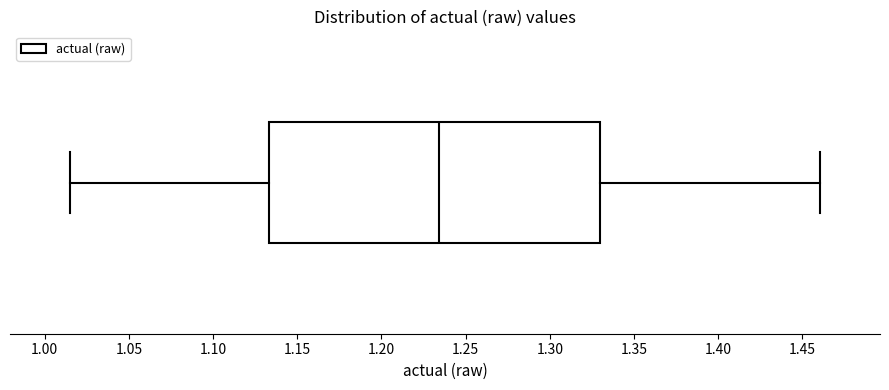

Read this box plot against the x-axis: the position of the median line, the range covered by the box, and the ends of both whiskers. The values are not printed on the chart, so give them approximately, as read against the axis.

median 1.235, box 1.135 to 1.330, whiskers 1.015 to 1.460